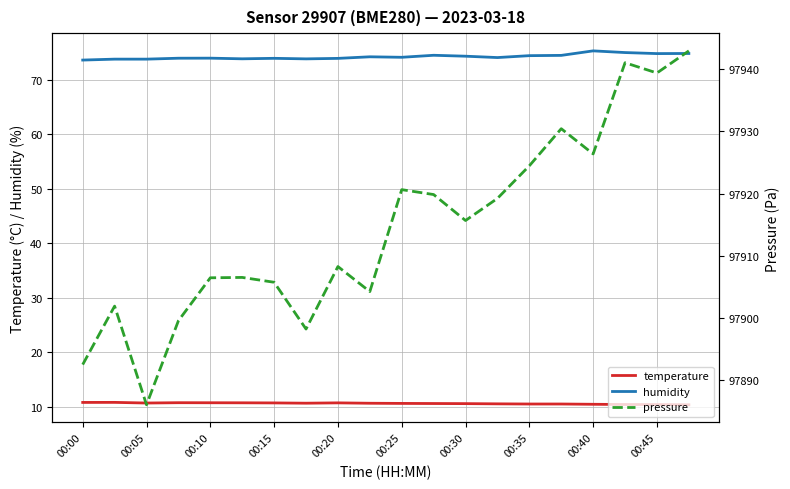

In temperature, how many points are lower than both neighbors (excluding endpoints)?

2